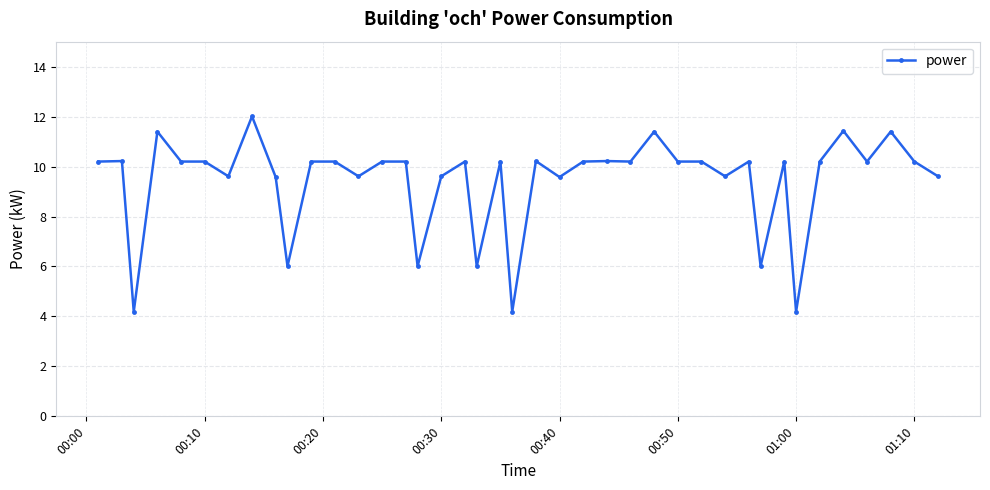

What is the difference between the maximum and minimum values?

7.8